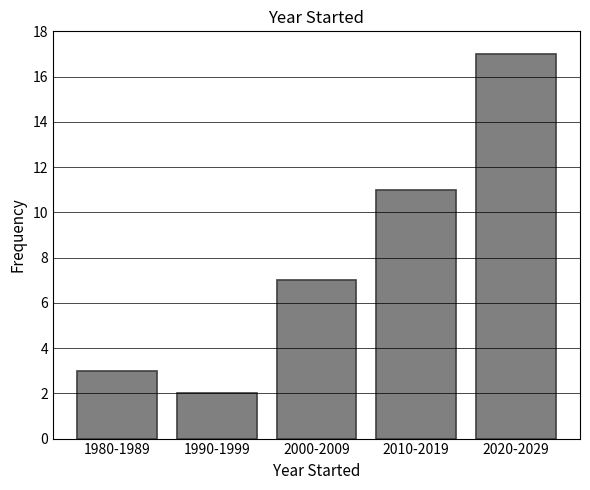

Reading left to right, what are all the values shown in this chart?

3	2	7	11	17